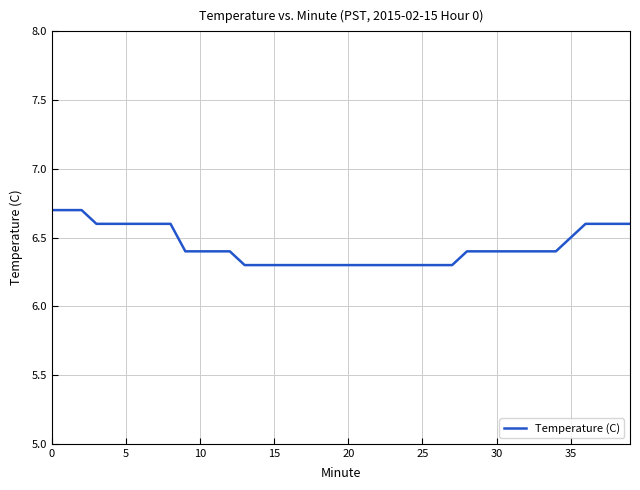

What is the difference between the maximum and minimum values?

0.4